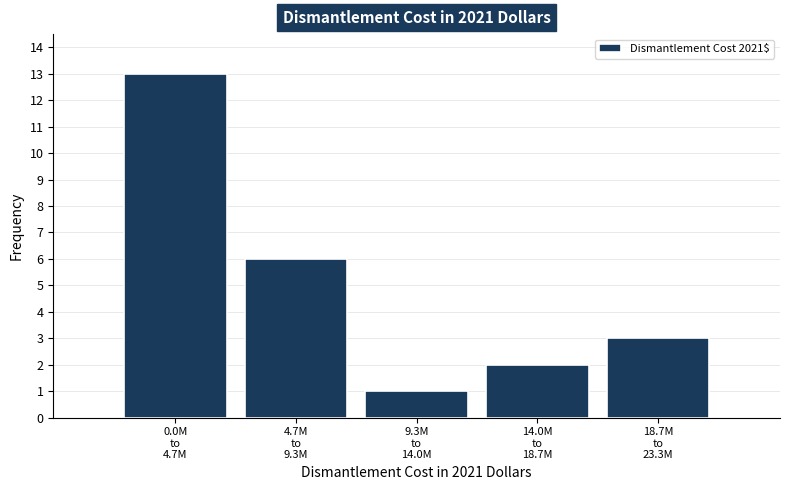

Reading right to left, list all the values displayed in this chart.

3	2	1	6	13